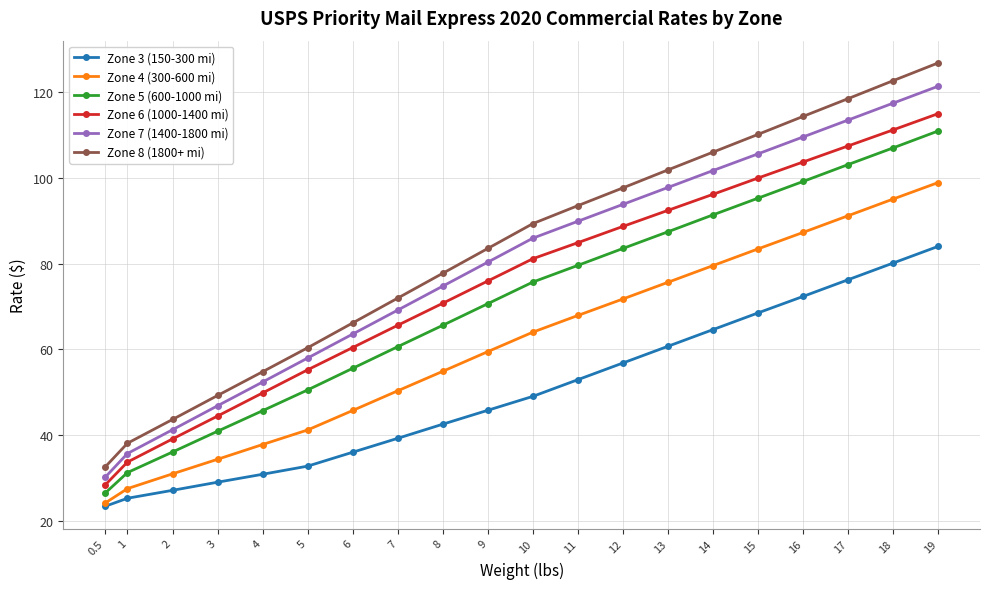

Is it true that Zone 8 (1800+ mi) equals 122.8 at 18?

True